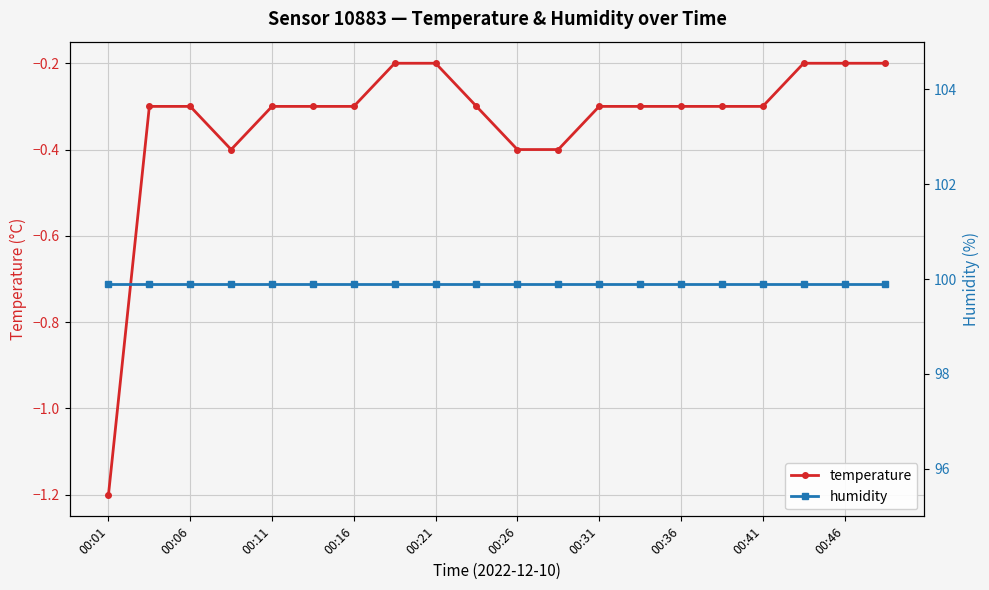

What is the minimum value for temperature?

-1.2